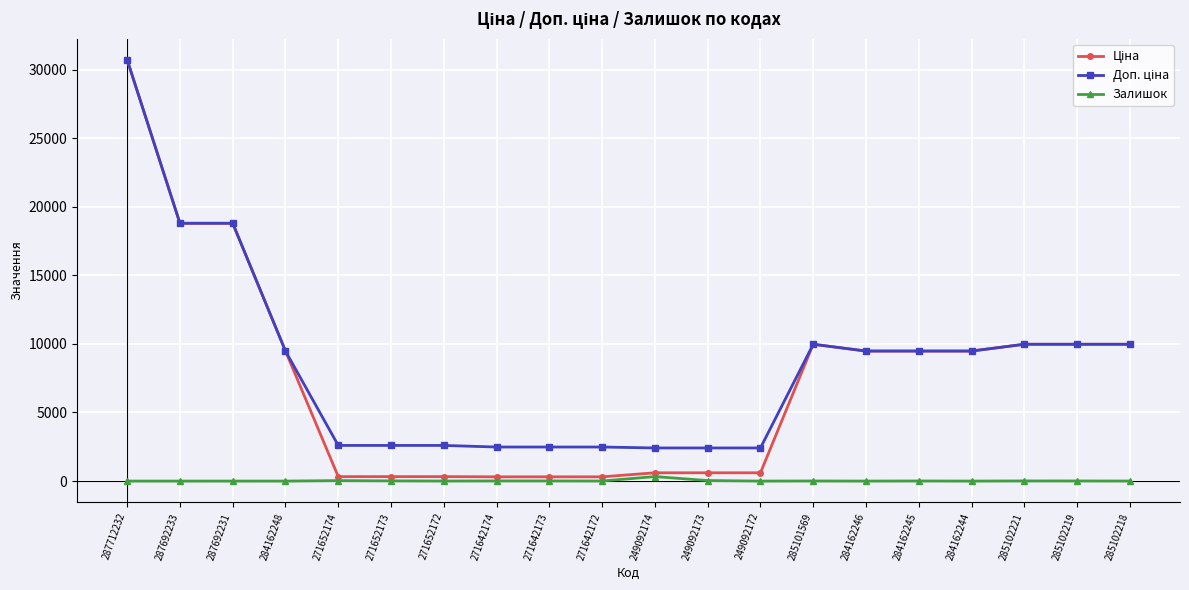

At which category is the sum across all series the highest?

287712232